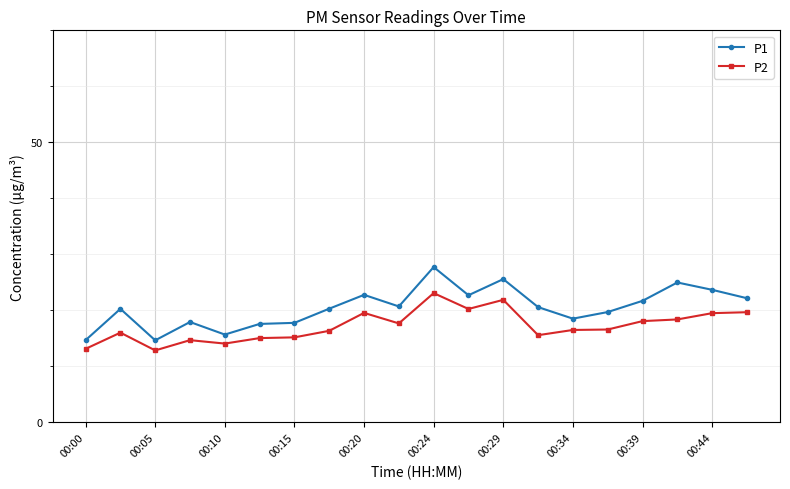

What is the value of the P2 point at the 5th from the left?

14.1